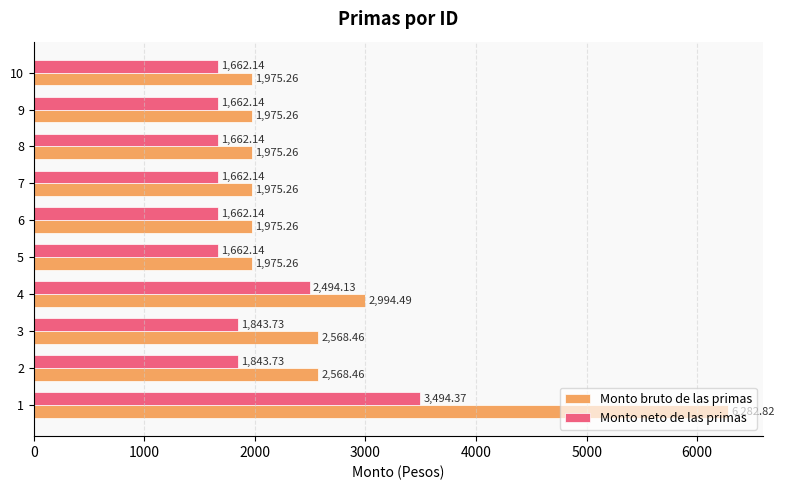

Which series has the widest spread of values?

Monto bruto de las primas